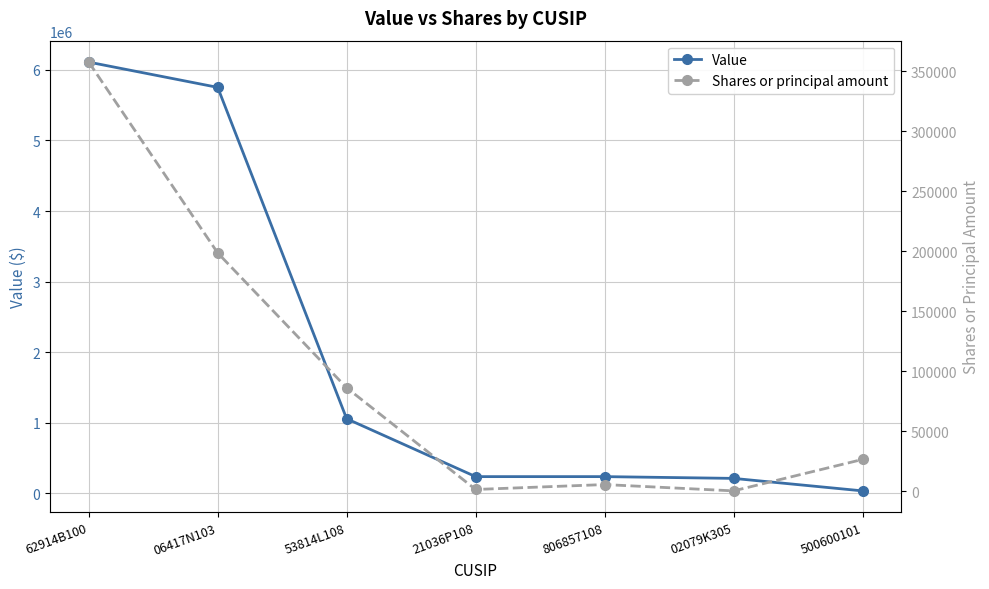

The value of Value at 53814L108 is 593516. True or false?

False